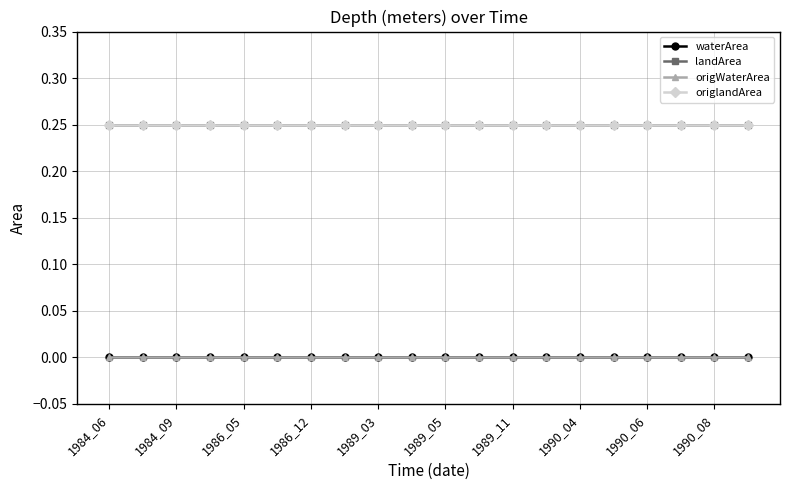

How many lines are shown in the chart?

4